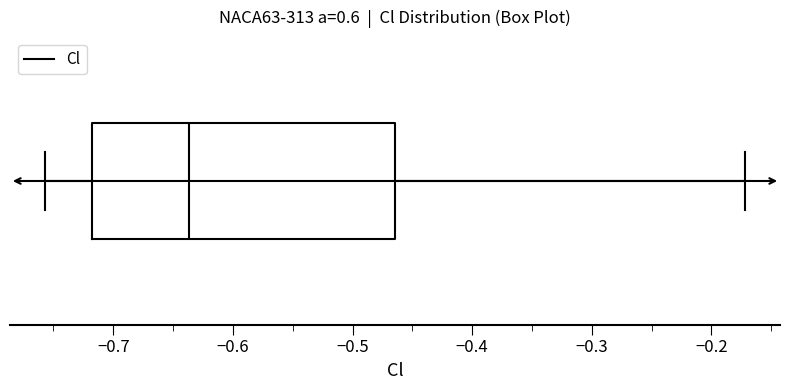

Transcribe this box plot: give where the median line is, the range the box spans, and where the two whiskers end, as read against the x-axis. The values are not printed on the chart, so give them approximately, as read against the axis.

median -0.64, box -0.72 to -0.46, whiskers -0.76 to -0.17